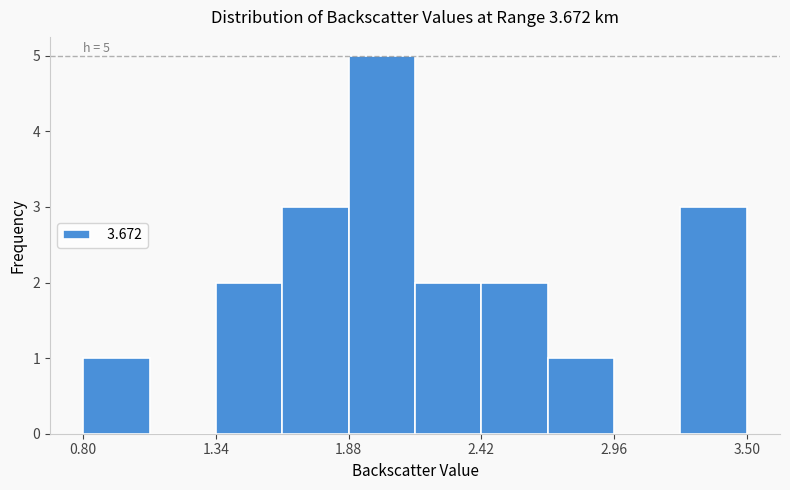

Read against the x-axis, roughly where is the centre of the tallest bar?

2.0